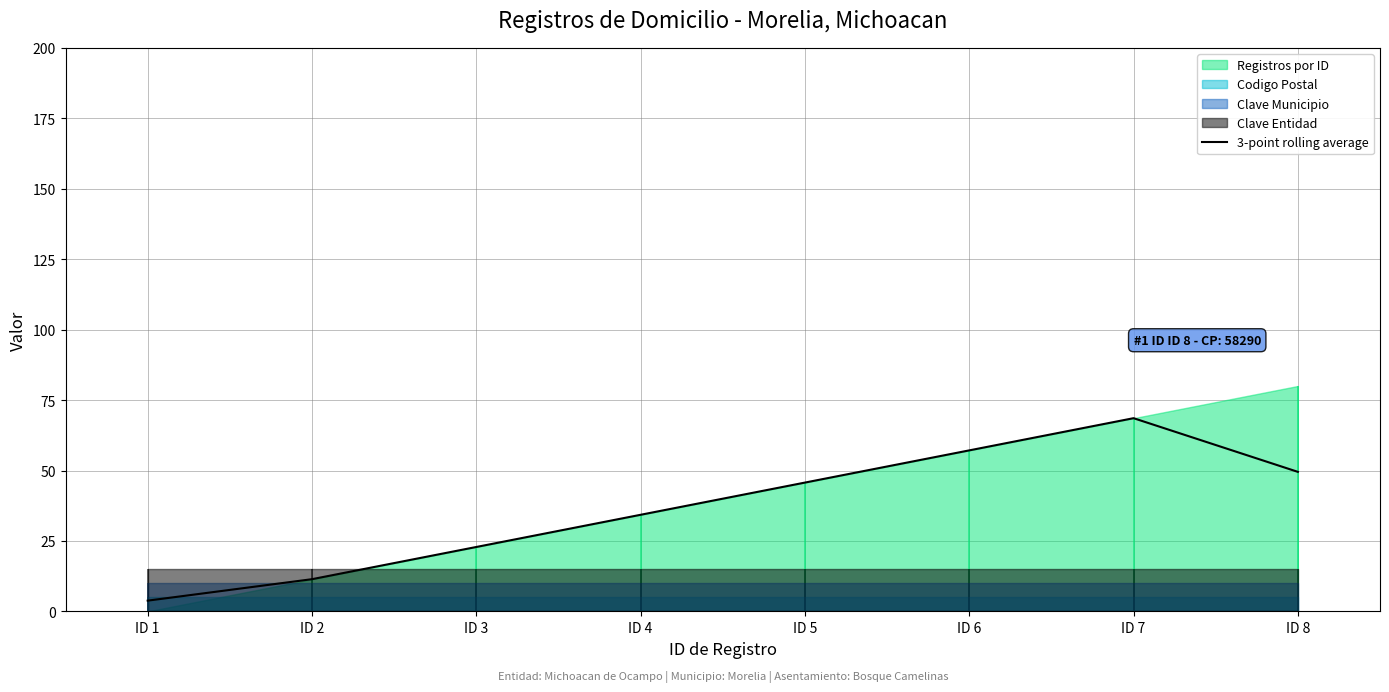

What is the change in value from ID 2 to ID 8?

+38.1